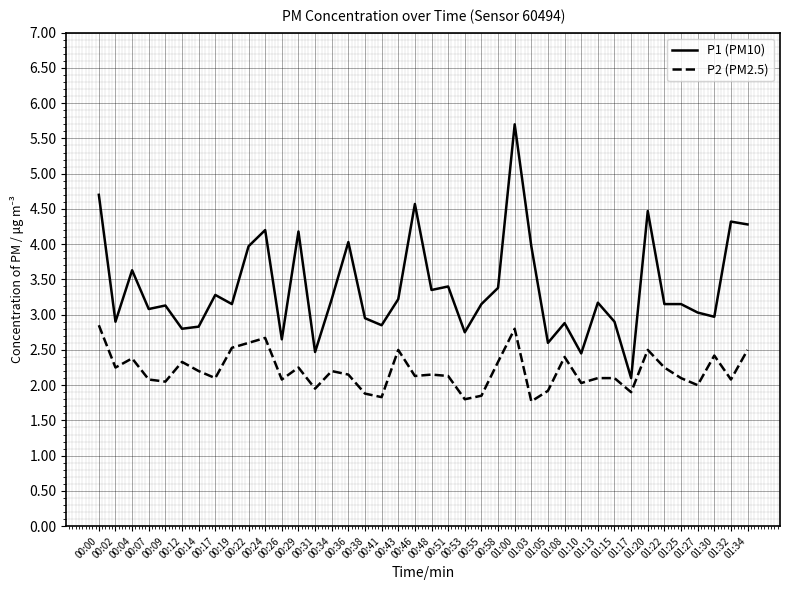

True or false: P1 (PM10) has a value of 3.6 at 00:04.

True